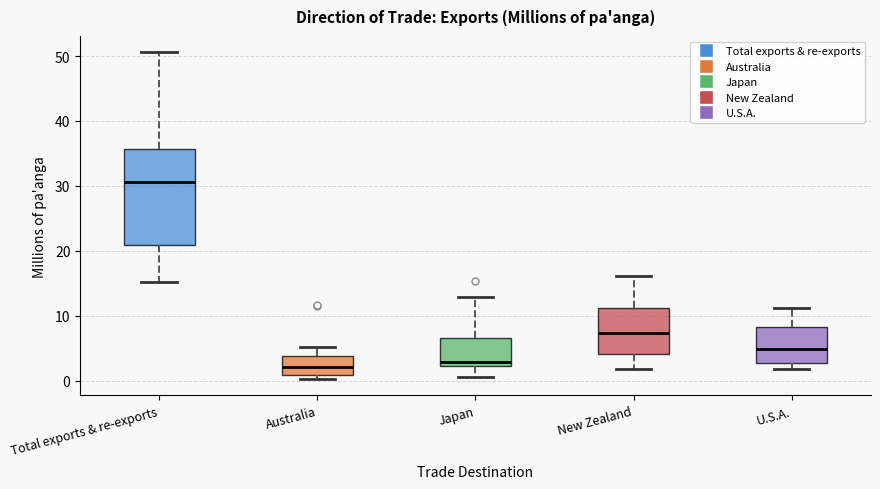

Comparing the boxes themselves (not the whiskers), which one is the tallest?

Total exports & re-exports